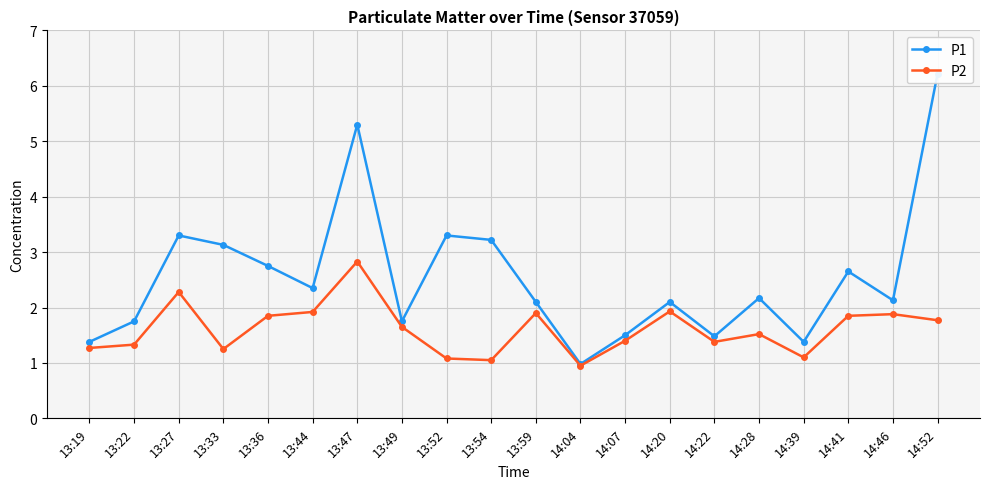

What is the label of the 1st point from the right?

14:52